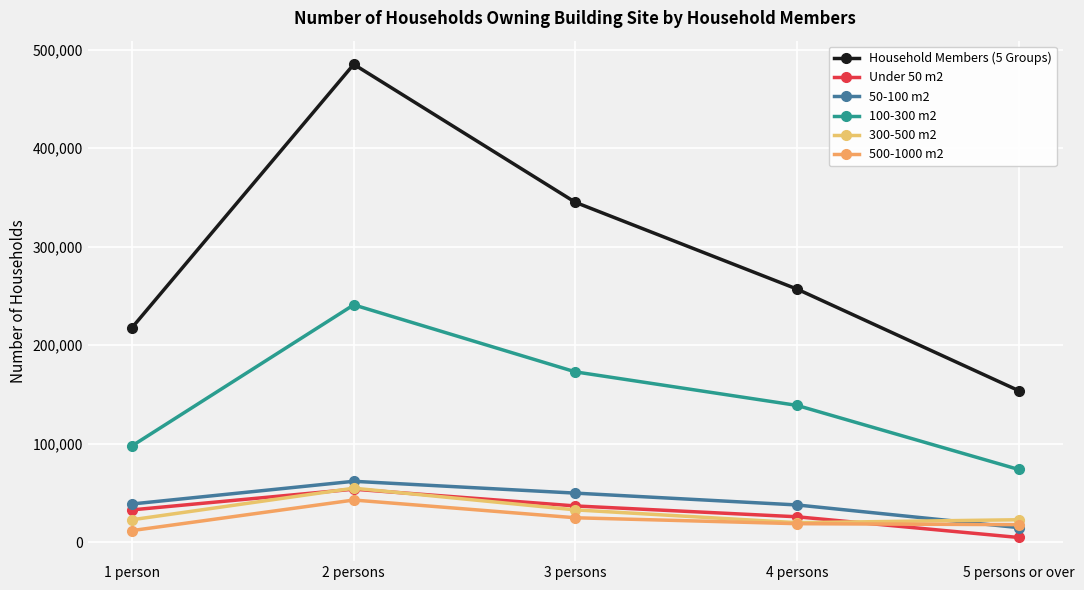

At which category does the chart reach its peak across all series?

2 persons